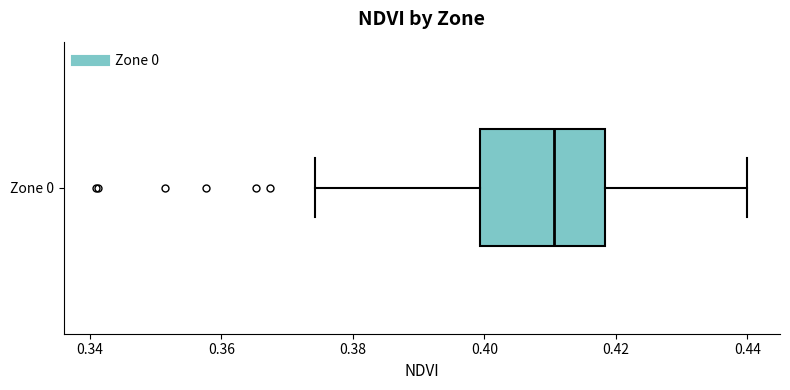

Transcribe this box plot: give where the median line is, the range the box spans, and where the two whiskers end, as read against the x-axis. The values are not printed on the chart, so give them approximately, as read against the axis.

median 0.410, box 0.400 to 0.418, whiskers 0.374 to 0.440